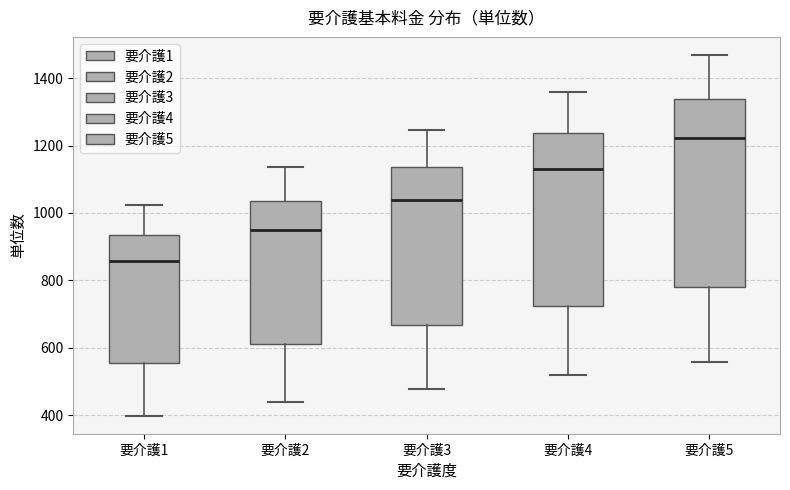

Reading left to right, transcribe this box plot: for each box, give where its median line is, the range the box spans, and where its two whiskers end, as read against the y-axis. The values are not printed on the chart, so give them approximately, as read against the axis.

要介護1: median 860, box 560 to 940, whiskers 400 to 1020
要介護2: median 940, box 620 to 1040, whiskers 440 to 1140
要介護3: median 1040, box 660 to 1140, whiskers 480 to 1240
要介護4: median 1140, box 720 to 1240, whiskers 520 to 1360
要介護5: median 1220, box 780 to 1340, whiskers 560 to 1460